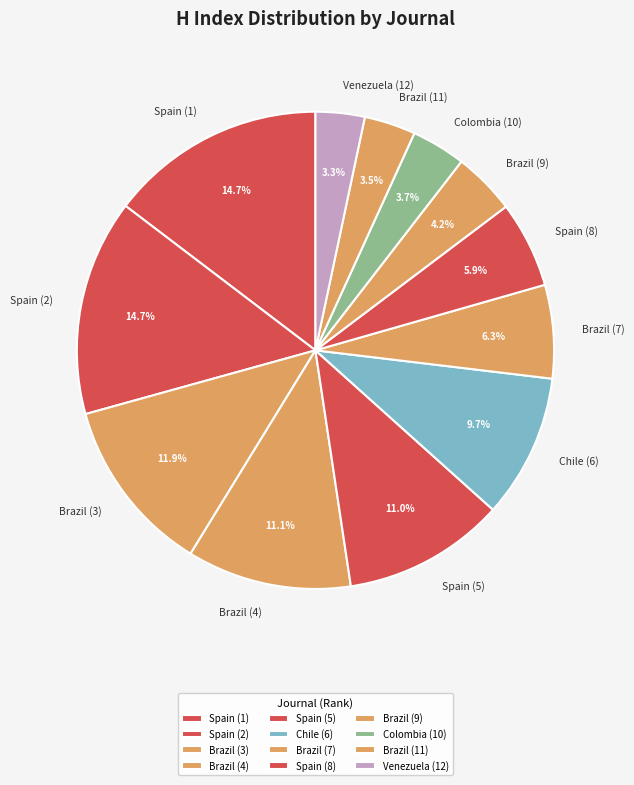

To the nearest percent, what percentage of the pie is Brazil (3)?

12%